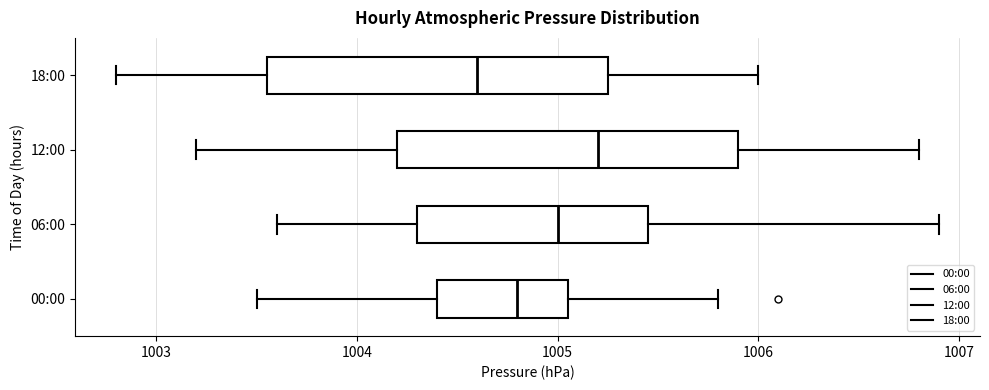

Reading bottom to top, transcribe this box plot: for each box, give where its median line is, the range the box spans, and where its two whiskers end, as read against the x-axis. The values are not printed on the chart, so give them approximately, as read against the axis.

00:00: median 1004.8, box 1004.4 to 1005.1, whiskers 1003.5 to 1005.8
06:00: median 1005.0, box 1004.3 to 1005.5, whiskers 1003.6 to 1006.9
12:00: median 1005.2, box 1004.2 to 1005.9, whiskers 1003.2 to 1006.8
18:00: median 1004.6, box 1003.6 to 1005.3, whiskers 1002.8 to 1006.0